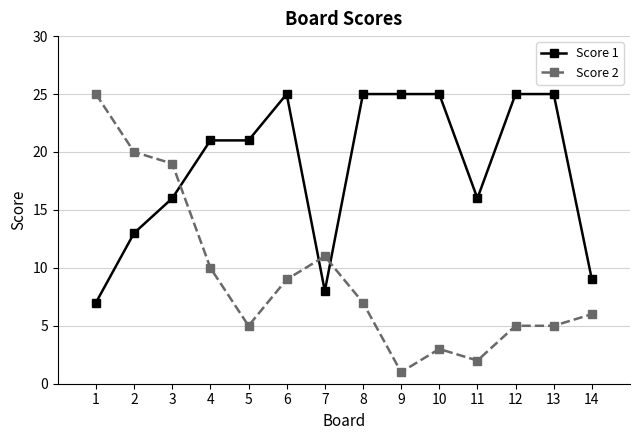

Between 10 and 12, which series saw the biggest shift?

Score 2